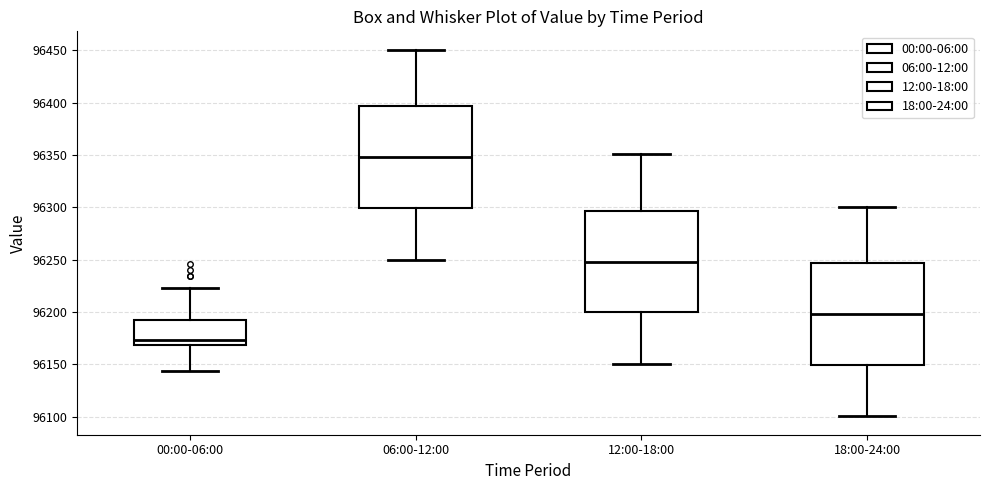

Reading left to right, transcribe this box plot: for each box, give where its median line is, the range the box spans, and where its two whiskers end, as read against the y-axis. The values are not printed on the chart, so give them approximately, as read against the axis.

00:00-06:00: median 96175, box 96170 to 96190, whiskers 96145 to 96225
06:00-12:00: median 96350, box 96300 to 96395, whiskers 96250 to 96450
12:00-18:00: median 96250, box 96200 to 96295, whiskers 96150 to 96350
18:00-24:00: median 96200, box 96150 to 96245, whiskers 96100 to 96300